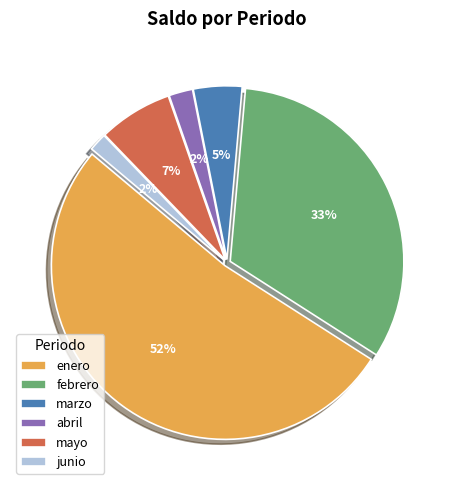

To the nearest percent, what is the average slice percentage?

17%